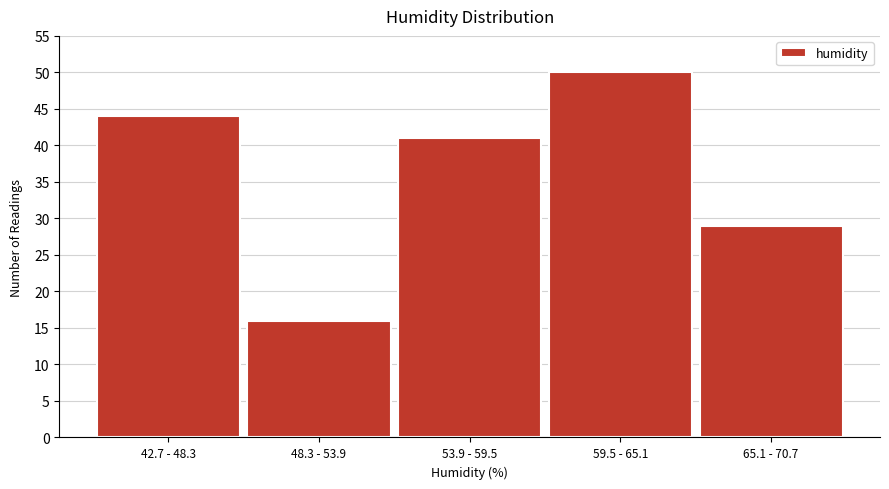

Reading left to right, extract all data points from this chart.

44	16	41	50	29